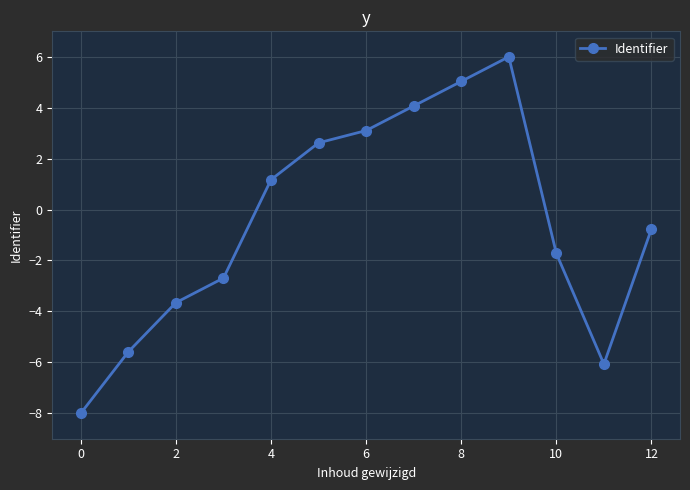

Reading left to right, list all the values displayed in this chart.

-8.0	-5.6	-3.7	-2.7	1.2	2.6	3.1	4.1	5.0	6.0	-1.7	-6.1	-0.8